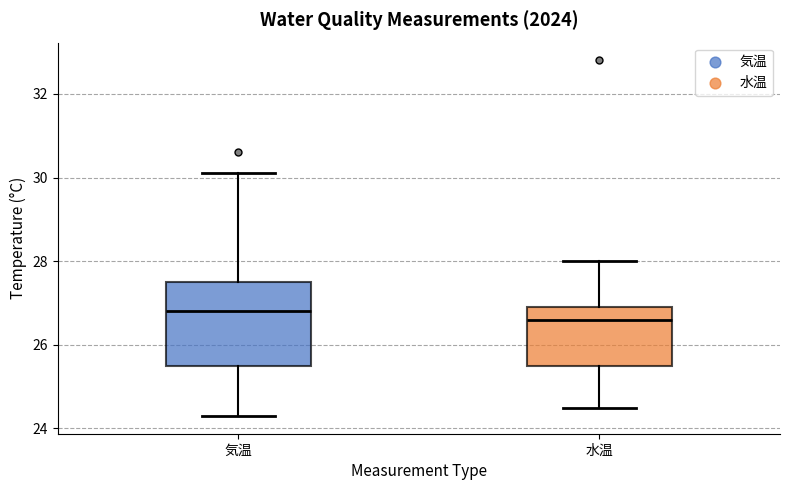

Where does the median line of the box for 水温 sit on the y-axis? The values are not printed on the chart, so give them approximately, as read against the axis.

26.6